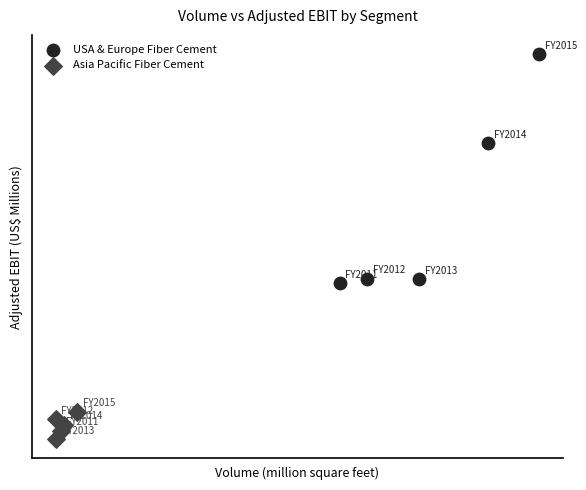

What are all the series names shown in the legend?

USA & Europe Fiber Cement, Asia Pacific Fiber Cement